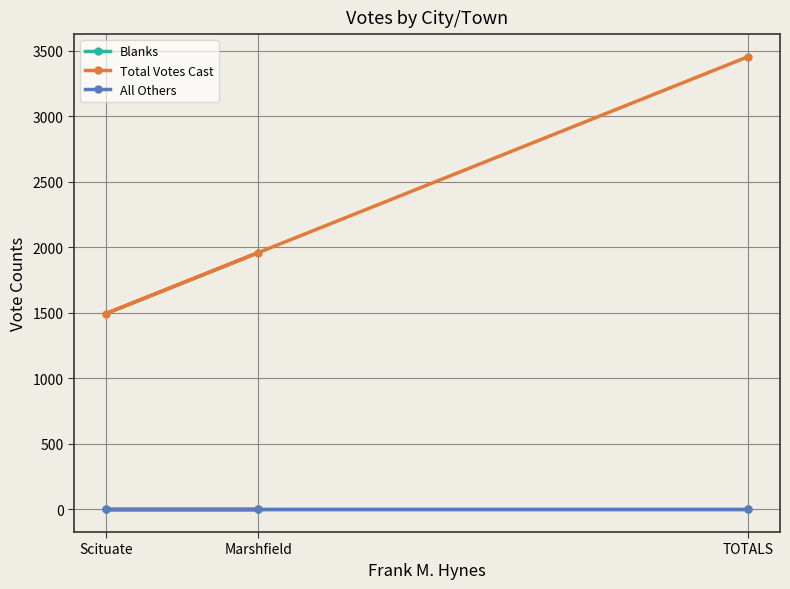

How many categories are shown in the chart?

3